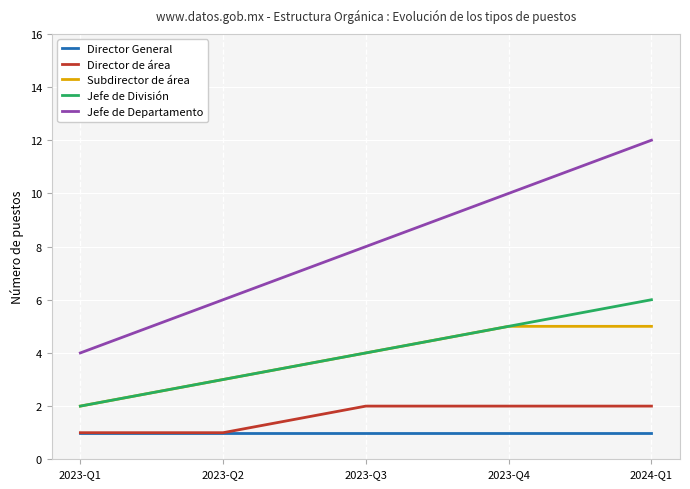

How many Jefe de División values are between 3 and 5?

3